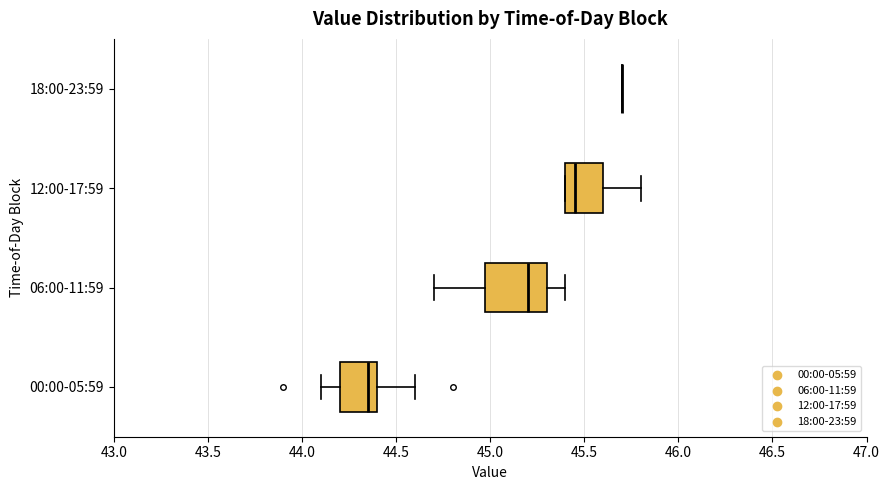

Reading bottom to top, transcribe this box plot: for each box, give where its median line is, the range the box spans, and where its two whiskers end, as read against the x-axis. The values are not printed on the chart, so give them approximately, as read against the axis.

00:00-05:59: median 44.35, box 44.20 to 44.40, whiskers 44.10 to 44.60
06:00-11:59: median 45.20, box 45.00 to 45.30, whiskers 44.70 to 45.40
12:00-17:59: median 45.45, box 45.40 to 45.60, whiskers 45.40 to 45.80
18:00-23:59: box collapsed to a line at 45.70, whiskers 45.70 to 45.70